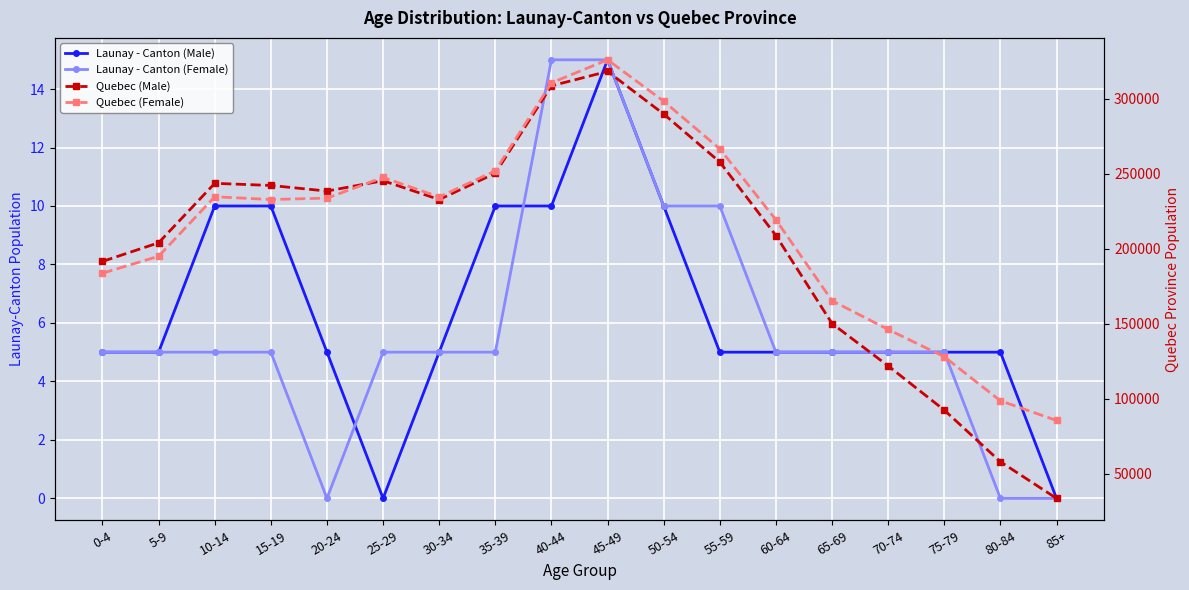

Reading left to right, transcribe all the data shown in this chart.

Launay - Canton (Male): 0-4=5	5-9=5	10-14=10	15-19=10	20-24=5	25-29=0	30-34=5	35-39=10	40-44=10	45-49=15	50-54=10	55-59=5	60-64=5	65-69=5	70-74=5	75-79=5	80-84=5	85+=0
Launay - Canton (Female): 0-4=5	5-9=5	10-14=5	15-19=5	20-24=0	25-29=5	30-34=5	35-39=5	40-44=15	45-49=15	50-54=10	55-59=10	60-64=5	65-69=5	70-74=5	75-79=5	80-84=0	85+=0
Quebec (Male): 0-4=191565	5-9=203985	10-14=243595	15-19=242185	20-24=238440	25-29=245335	30-34=232800	35-39=250340	40-44=308570	45-49=318145	50-54=289780	55-59=257790	60-64=208805	65-69=150165	70-74=121940	75-79=92485	80-84=58075	85+=33695
Quebec (Female): 0-4=183710	5-9=195000	10-14=234655	15-19=232820	20-24=233730	25-29=247540	30-34=234525	35-39=251960	40-44=310550	45-49=325895	50-54=298300	55-59=266560	60-64=219270	65-69=165395	70-74=146205	75-79=128045	80-84=98695	85+=85585